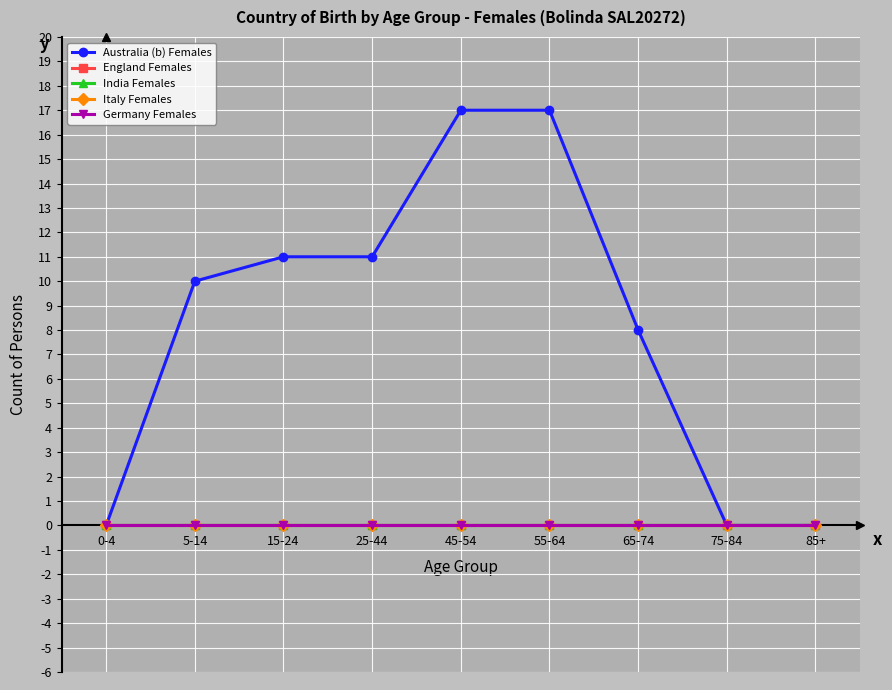

True or false: Italy Females and India Females cross at least once.

False